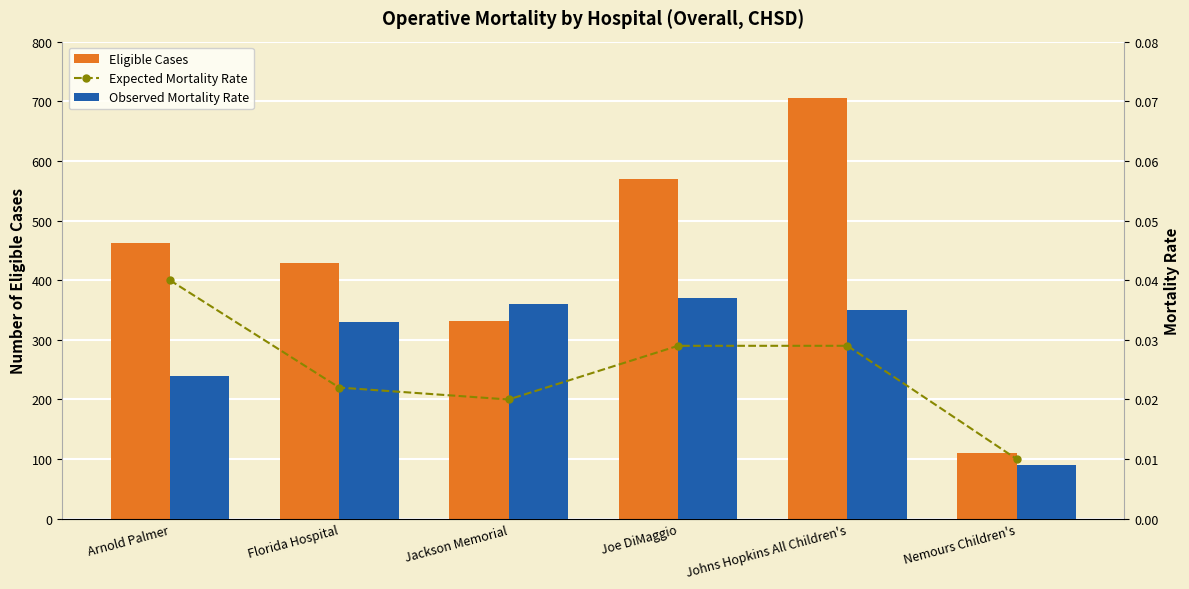

At how many categories does at least one series exceed 30?

6